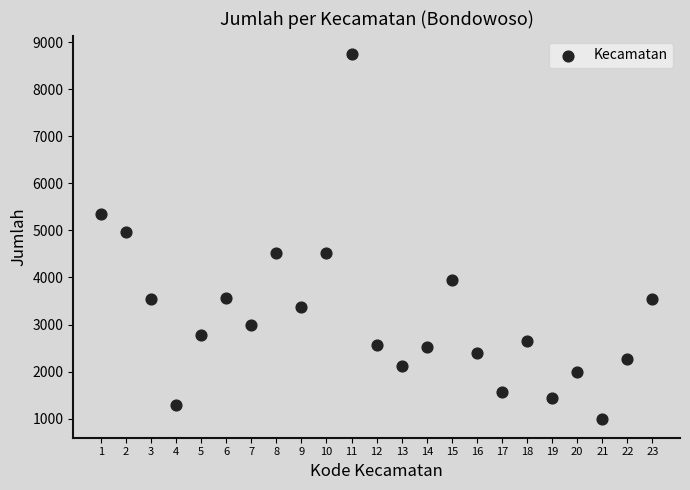

What Y value in the scatter plot is closest to 4866?

4968